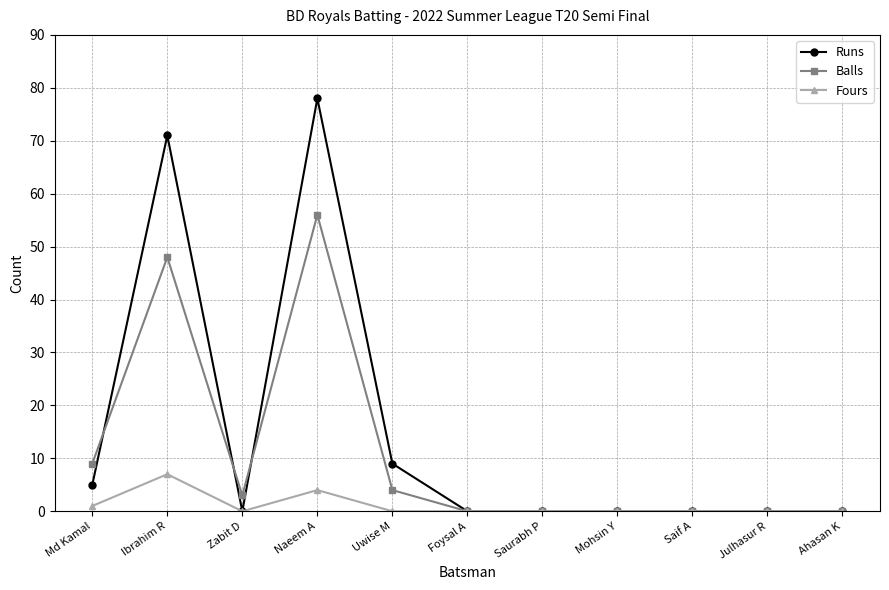

What is the difference between the Balls values at Md Kamal and Saurabh P?

9